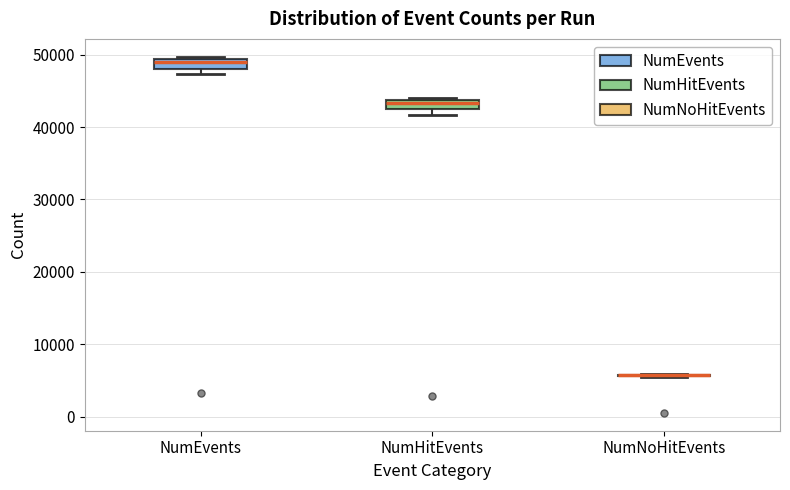

Where is the upper edge of the box for NumHitEvents on the y-axis? The values are not printed on the chart, so give them approximately, as read against the axis.

44000